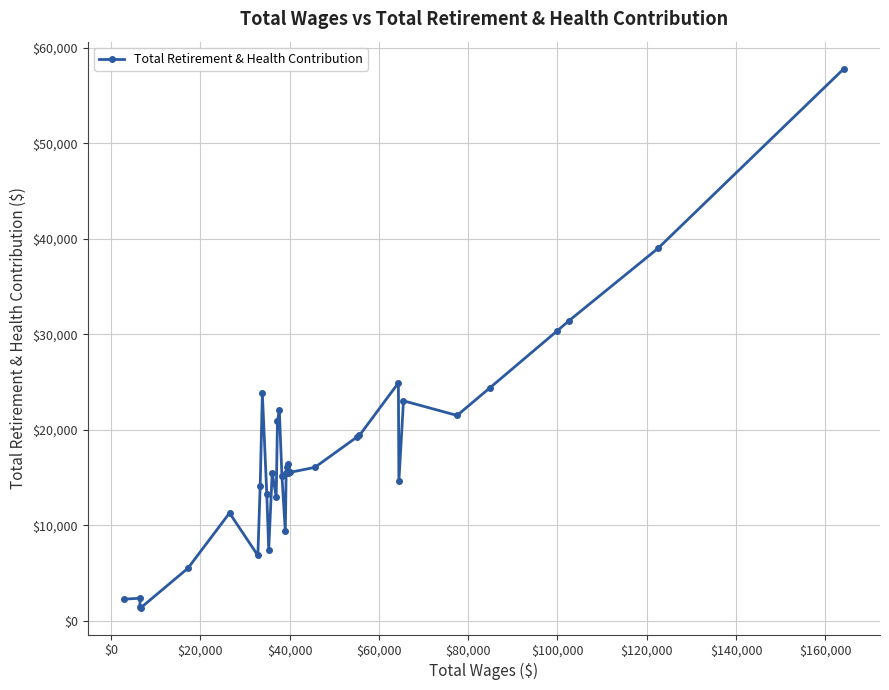

What is the difference between the maximum and second lowest values?

56319